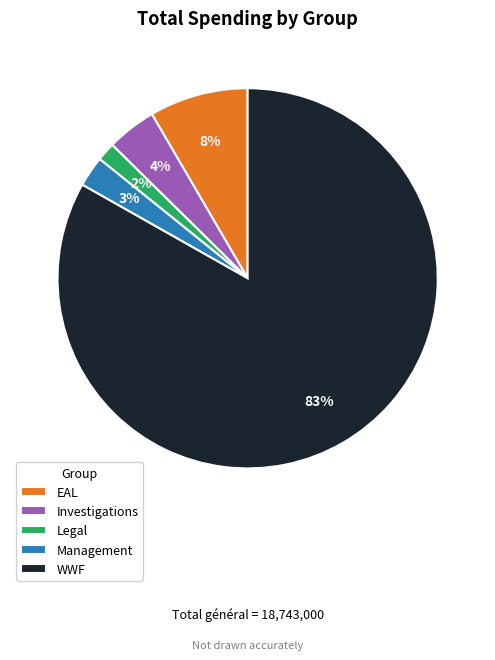

Rank the categories by value from lowest to highest.

Legal, Management, Investigations, EAL, WWF